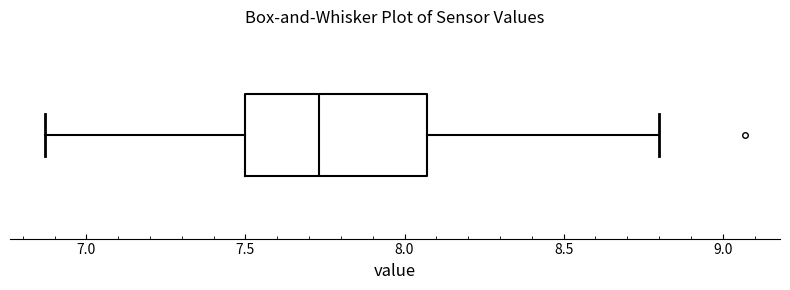

Transcribe this box plot: give where the median line is, the range the box spans, and where the two whiskers end, as read against the x-axis. The values are not printed on the chart, so give them approximately, as read against the axis.

median 7.75, box 7.50 to 8.05, whiskers 6.85 to 8.80